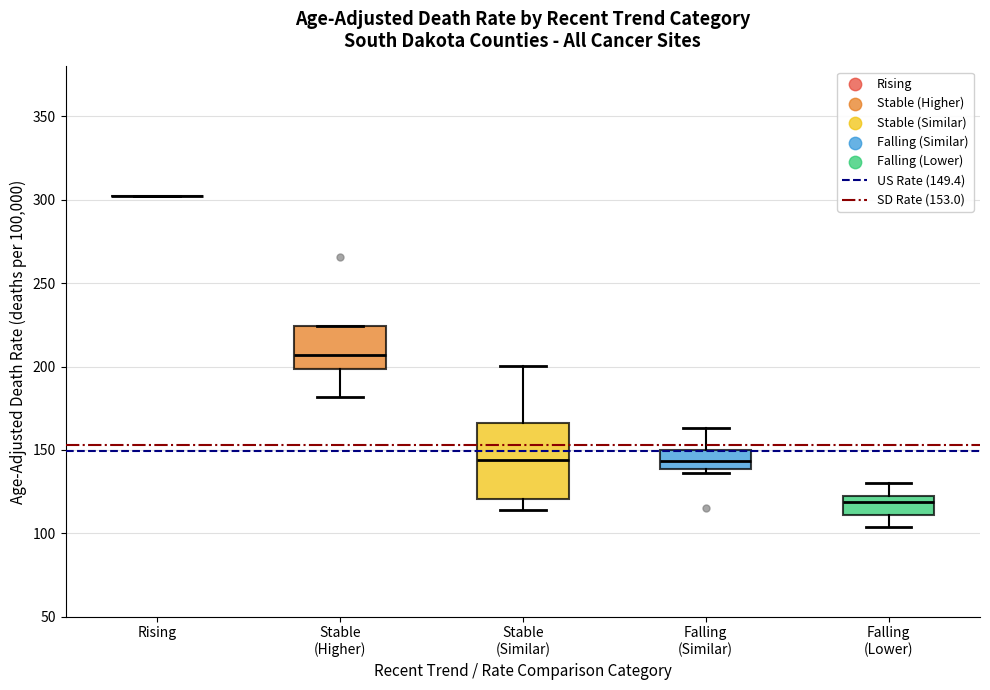

Which box is the tallest, from its lower edge to its upper edge?

Stable (Similar)